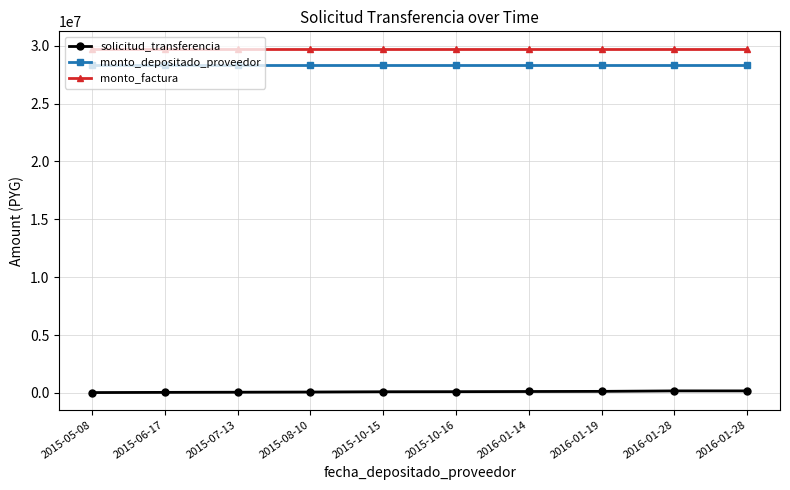

How many data points in solicitud_transferencia are less than 107020?

5